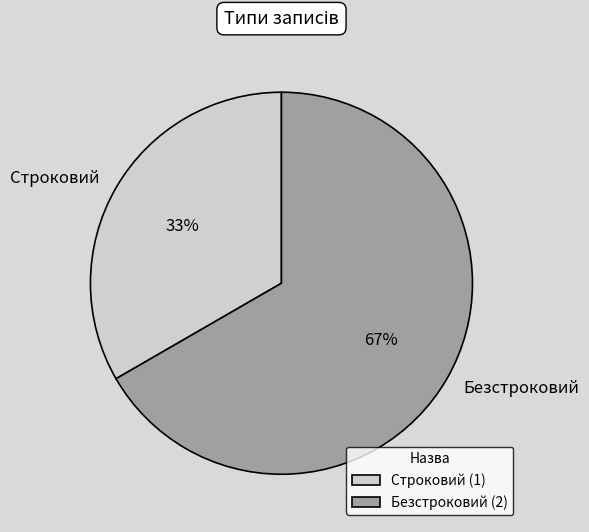

Is there any slice that represents more than half of the pie?

Yes